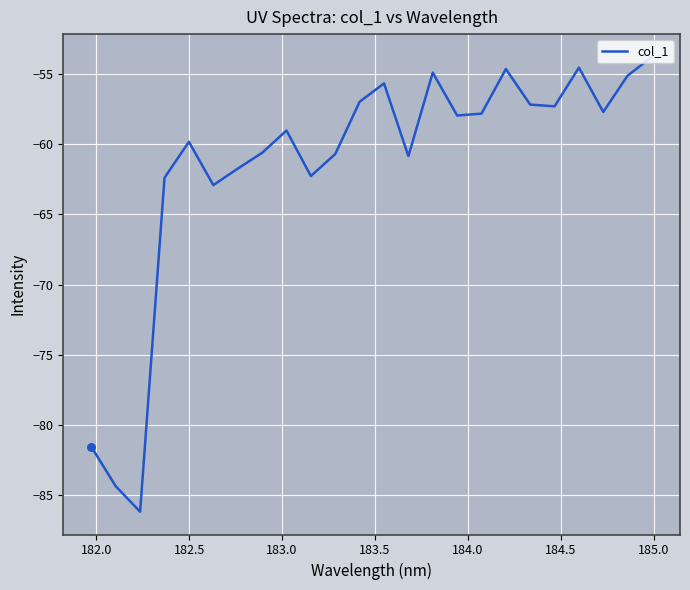

What is the difference between the maximum and minimum values?

32.4